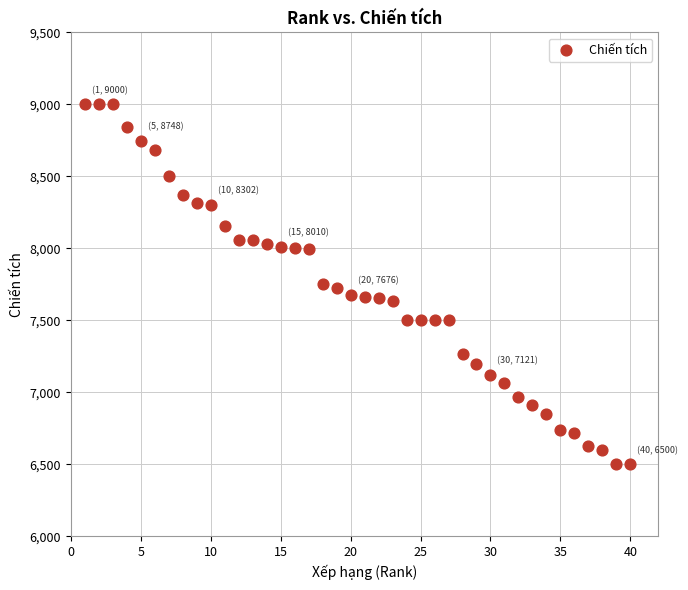

What is the range of Y values (max minus min)?

2500